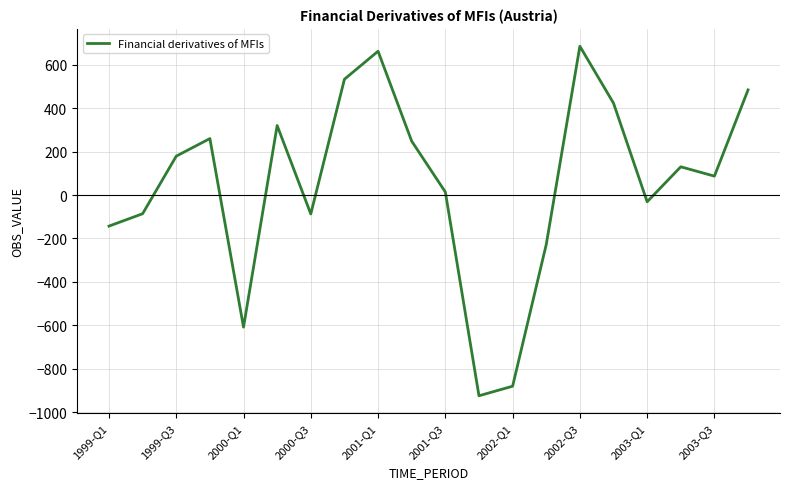

How many series are shown in this chart?

1